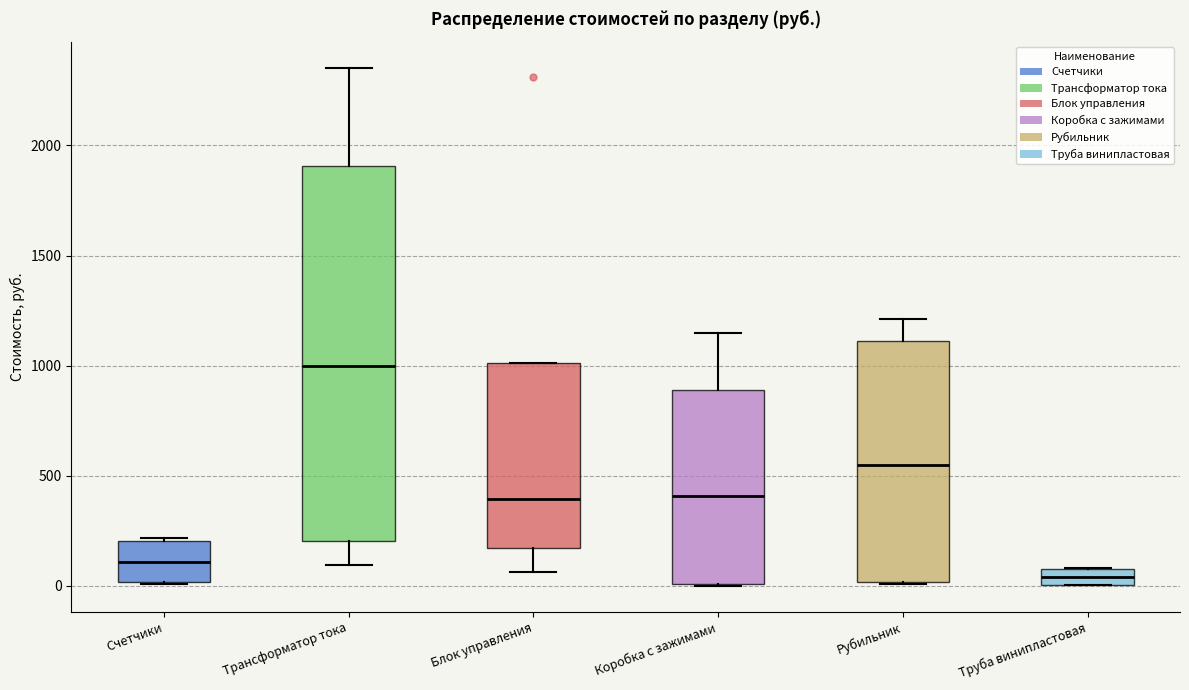

Which box is the tallest, from its lower edge to its upper edge?

Трансформатор тока